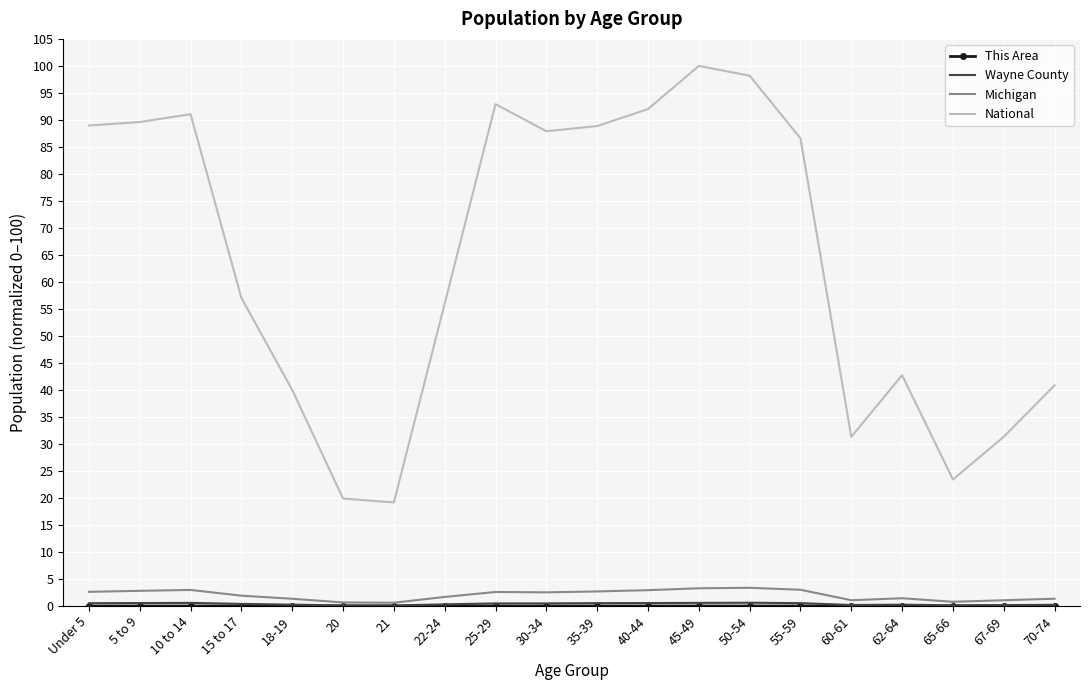

Which series has the largest range (max minus min)?

National